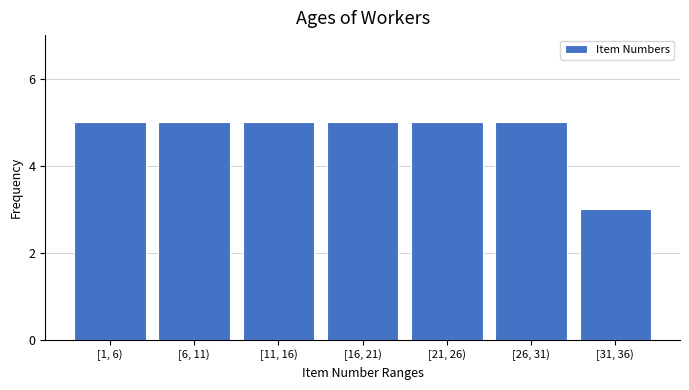

Reading right to left, list all the values displayed in this chart.

3	5	5	5	5	5	5